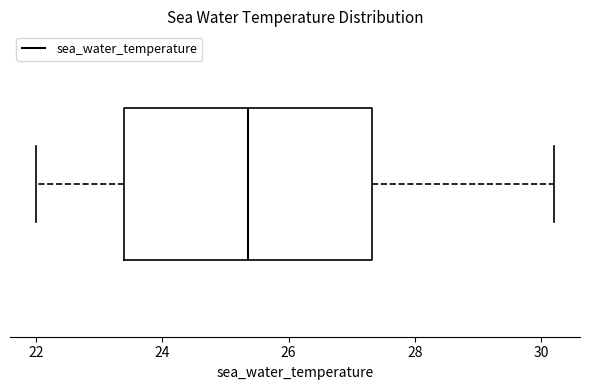

Read this box plot against the x-axis: the position of the median line, the range covered by the box, and the ends of both whiskers. The values are not printed on the chart, so give them approximately, as read against the axis.

median 25.4, box 23.4 to 27.4, whiskers 22.0 to 30.2